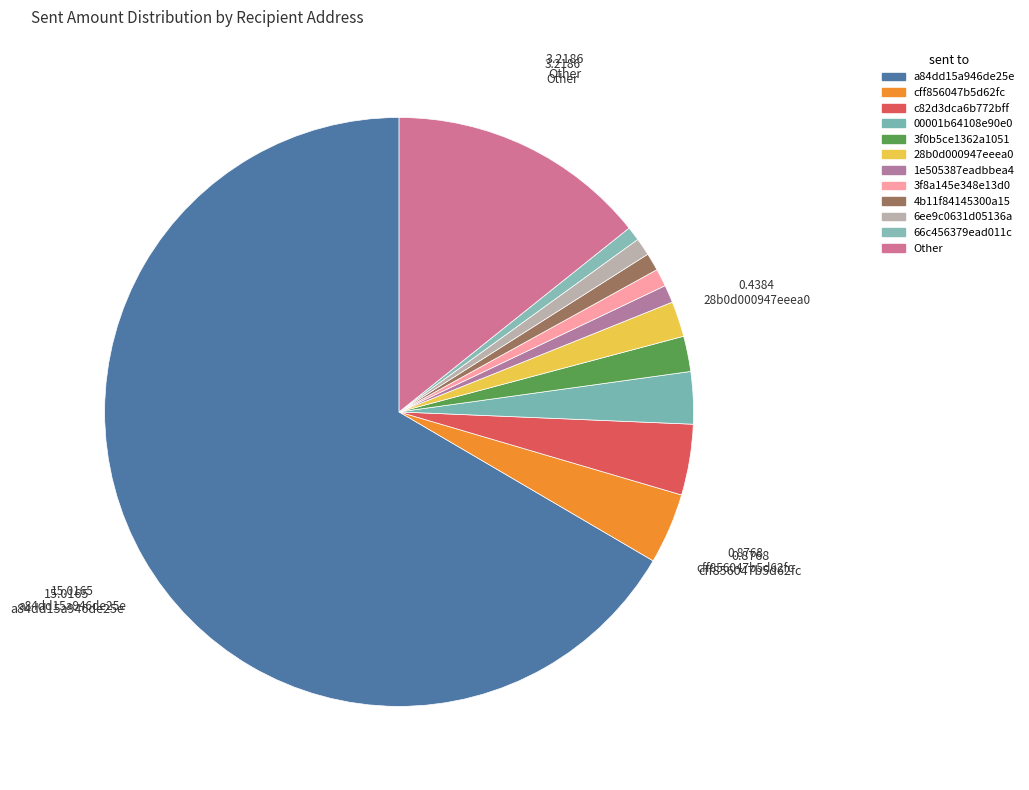

Does any single category account for the majority?

Yes